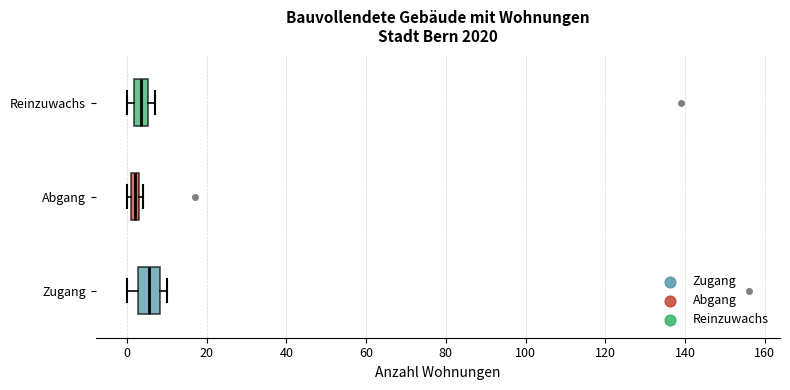

Which box is the widest, from its left edge to its right edge?

Zugang